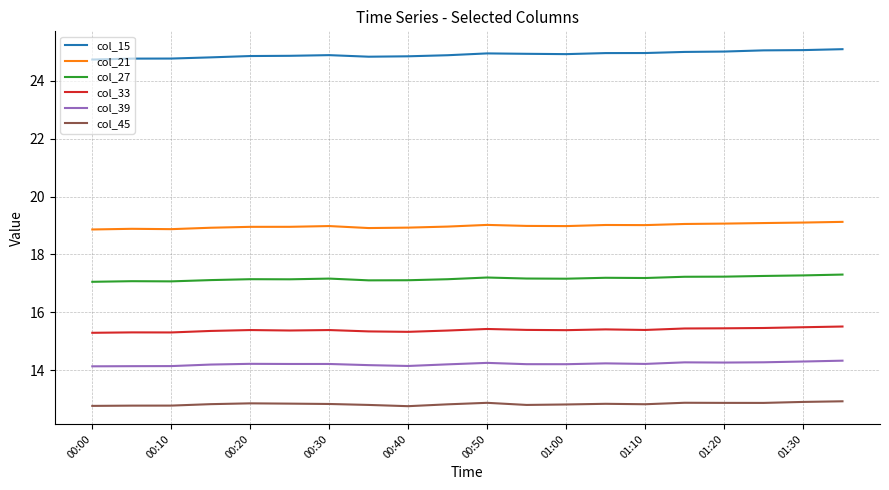

What is the highest value of the col_33 series?

15.5